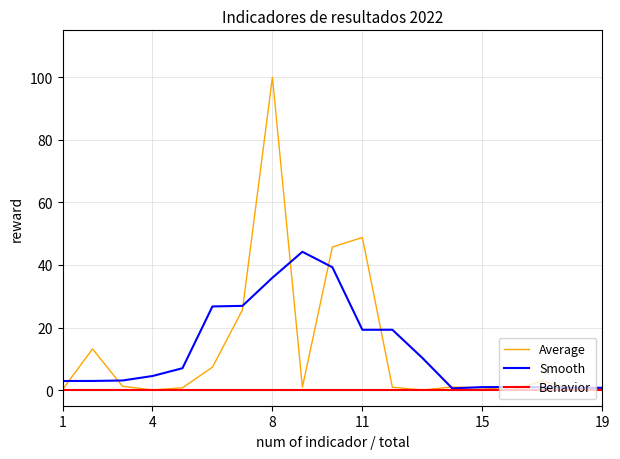

At how many categories does at least one series exceed 94?

1